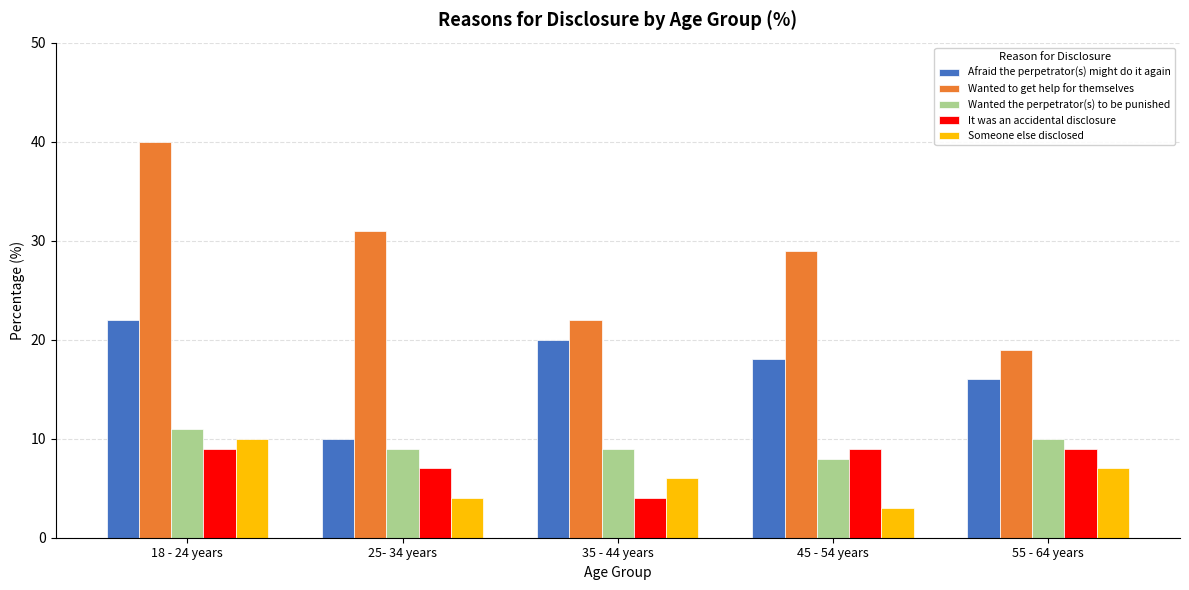

Reading left to right, what are all the values shown in this chart?

Afraid the perpetrator(s) might do it again: 22	10	20	18	16
Wanted to get help for themselves: 40	31	22	29	19
Wanted the perpetrator(s) to be punished: 11	9	9	8	10
It was an accidental disclosure: 9	7	4	9	9
Someone else disclosed: 10	4	6	3	7